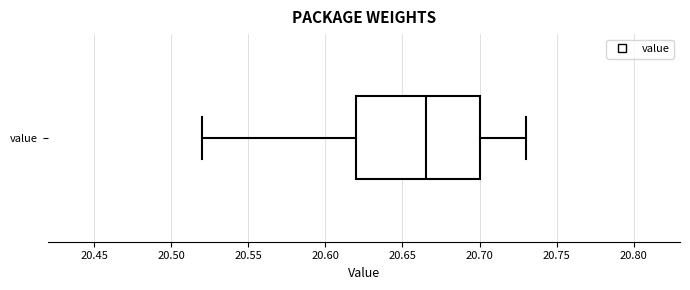

Where does the left whisker of the box for value end on the x-axis? The values are not printed on the chart, so give them approximately, as read against the axis.

20.520